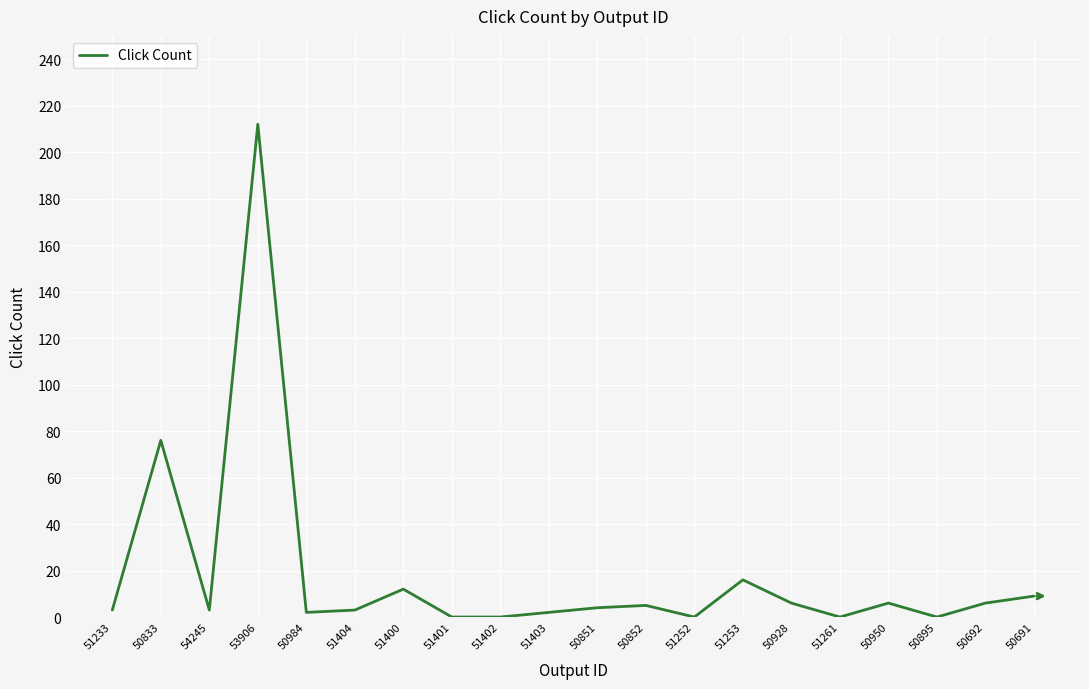

What is the change in value from 50833 to 53906?

+136